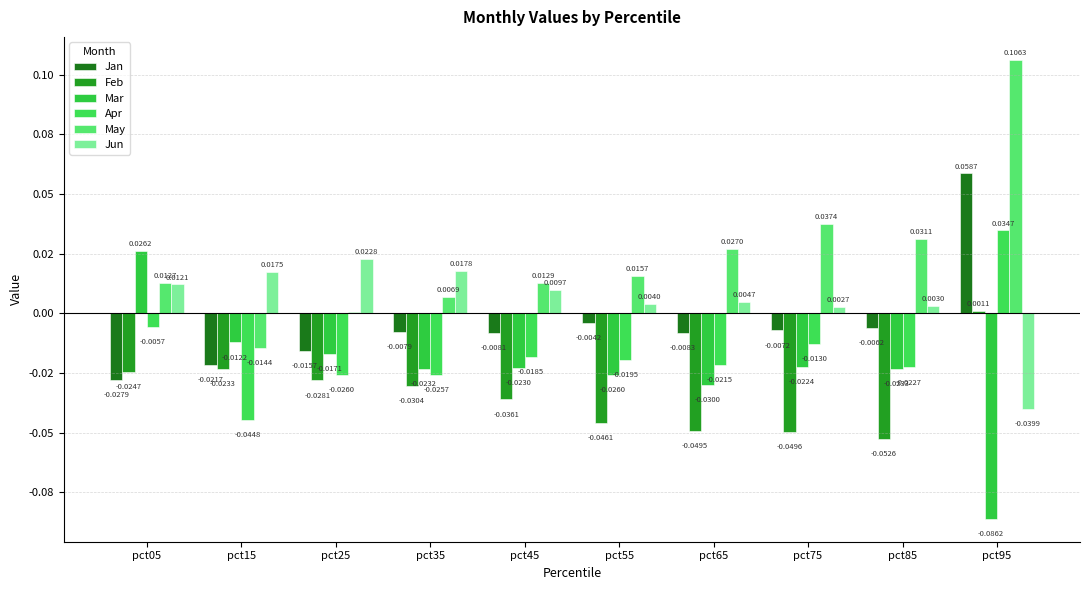

Which series has the largest range (max minus min)?

May